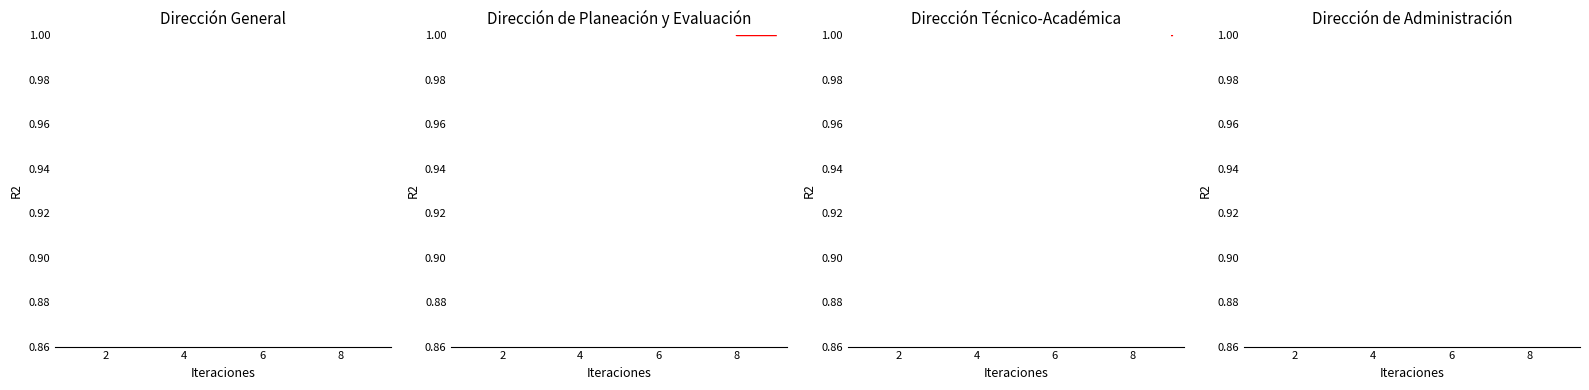

What is the minimum value for Dirección de Planeación y Evaluación?

1